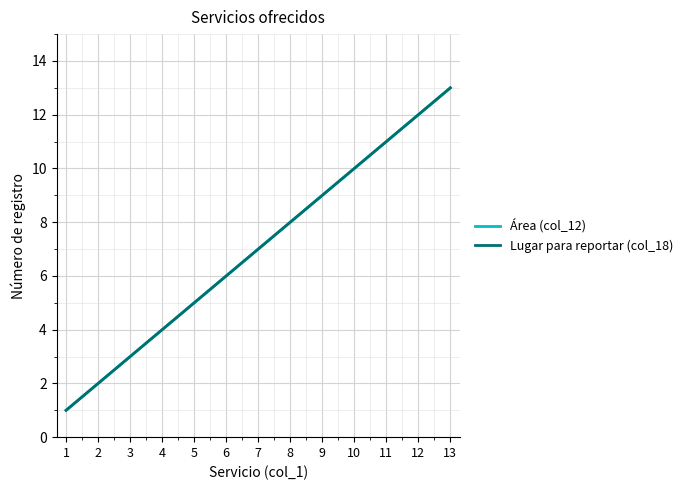

At how many categories does at least one series exceed 12?

1